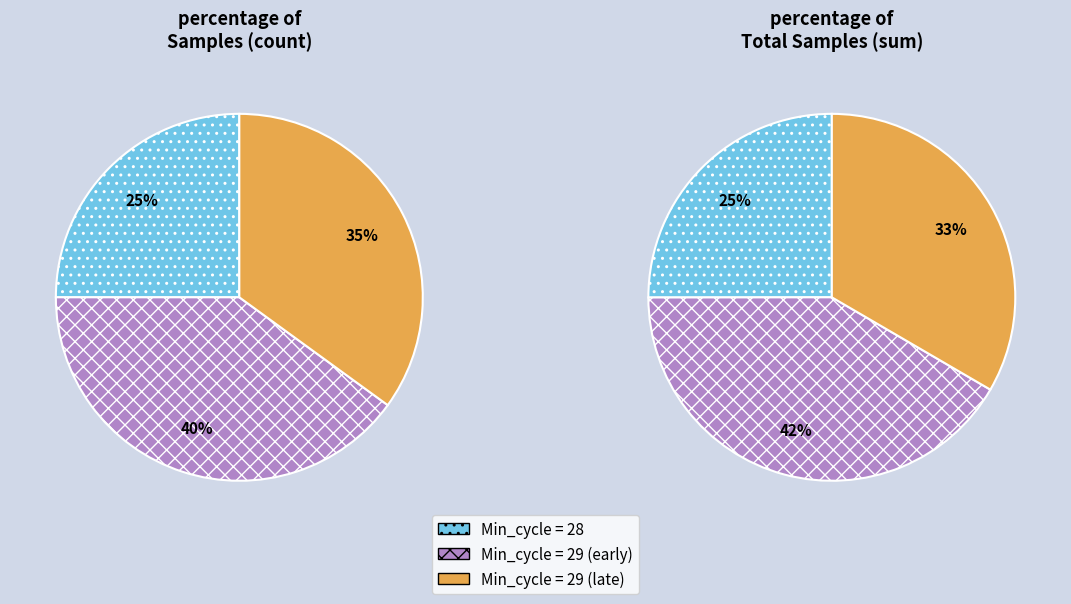

What is the change in value from 29 to 28?

+15563